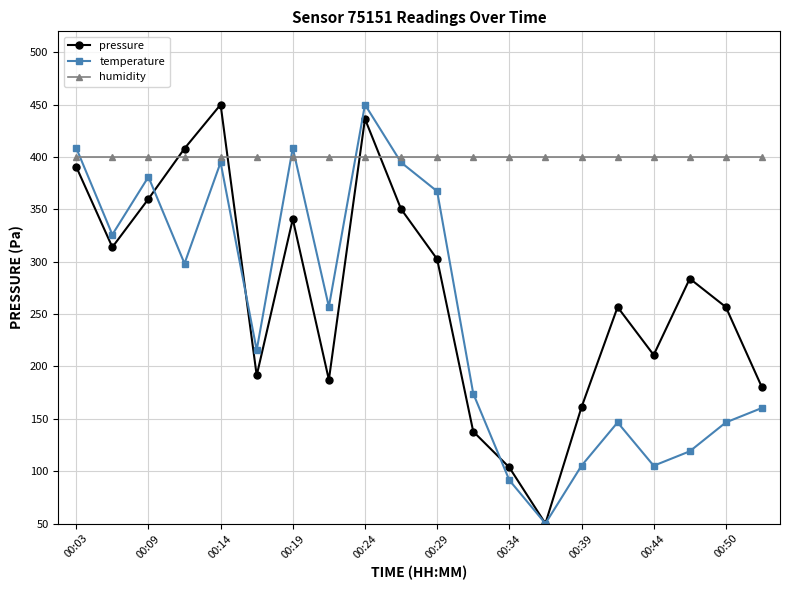

What is the highest value of the pressure series?

450.0